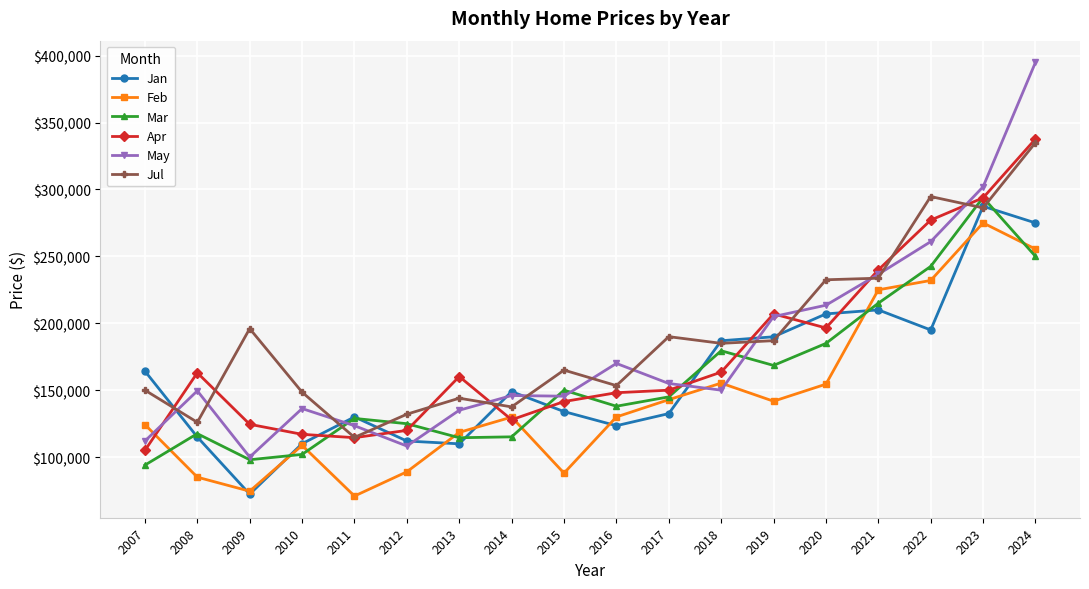

Between 2013 and 2021, which series saw the biggest shift?

Feb